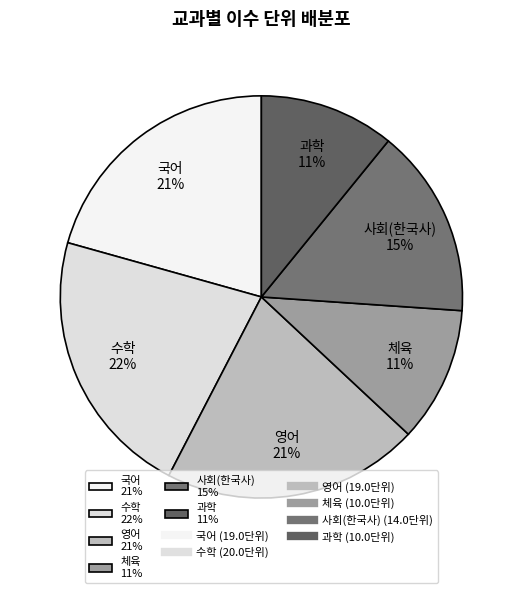

To the nearest percent, what percentage of the pie is 과학?

11%